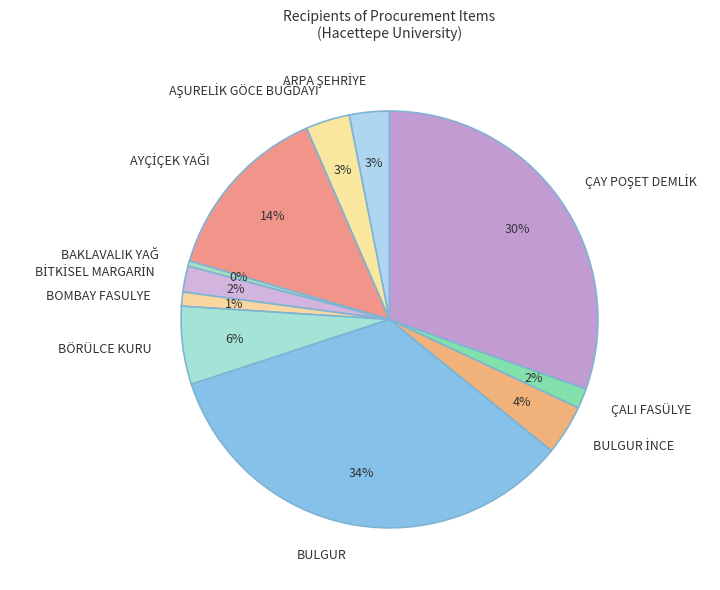

Is it true that BÖRÜLCE KURU is 1% of the pie?

False